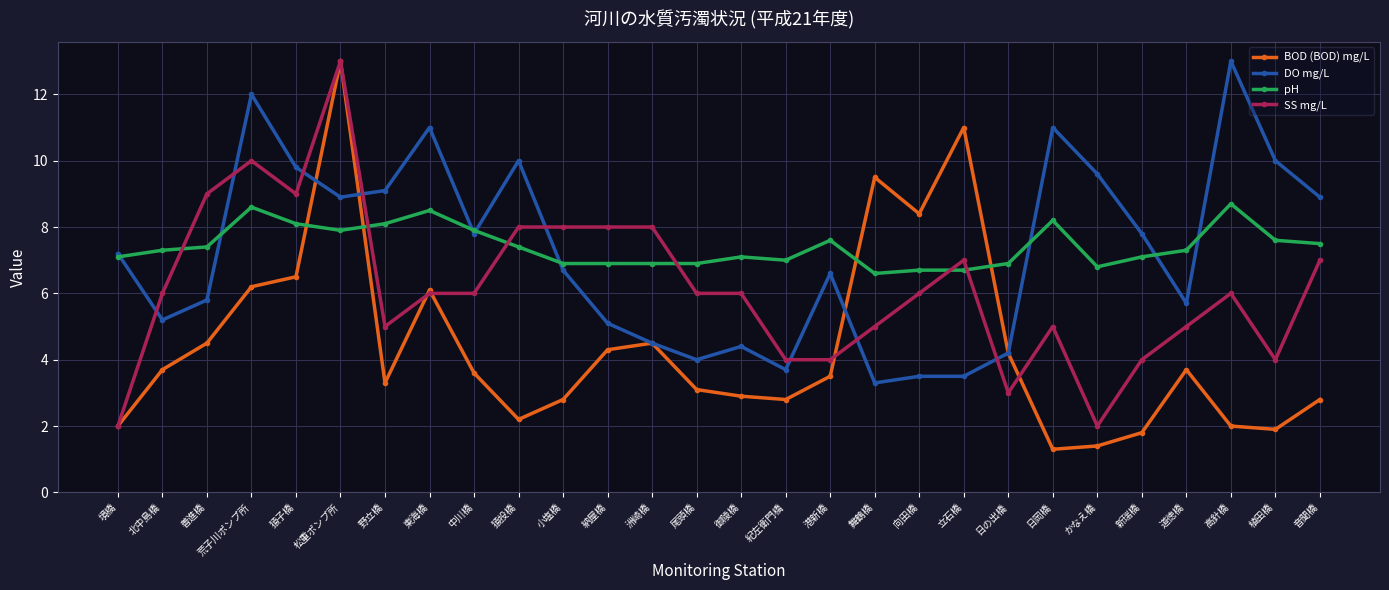

The SS mg/L series shows 7.0 at 音聞橋. True or false?

True